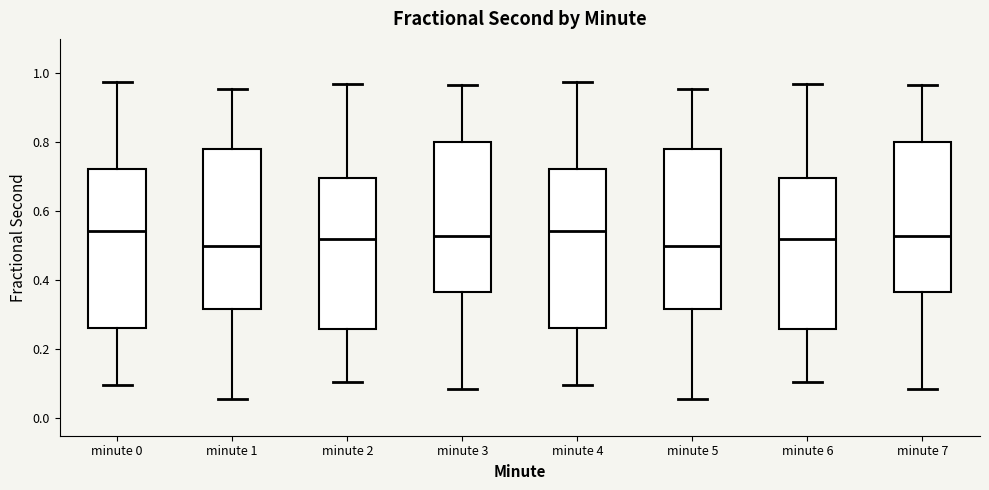

Reading left to right, read every box against the y-axis: the position of its median line, the range the box covers, and the ends of its whiskers. The values are not printed on the chart, so give them approximately, as read against the axis.

minute 0: median 0.54, box 0.26 to 0.72, whiskers 0.10 to 0.98
minute 1: median 0.50, box 0.32 to 0.78, whiskers 0.06 to 0.96
minute 2: median 0.52, box 0.26 to 0.70, whiskers 0.10 to 0.98
minute 3: median 0.52, box 0.36 to 0.80, whiskers 0.08 to 0.96
minute 4: median 0.54, box 0.26 to 0.72, whiskers 0.10 to 0.98
minute 5: median 0.50, box 0.32 to 0.78, whiskers 0.06 to 0.96
minute 6: median 0.52, box 0.26 to 0.70, whiskers 0.10 to 0.98
minute 7: median 0.52, box 0.36 to 0.80, whiskers 0.08 to 0.96